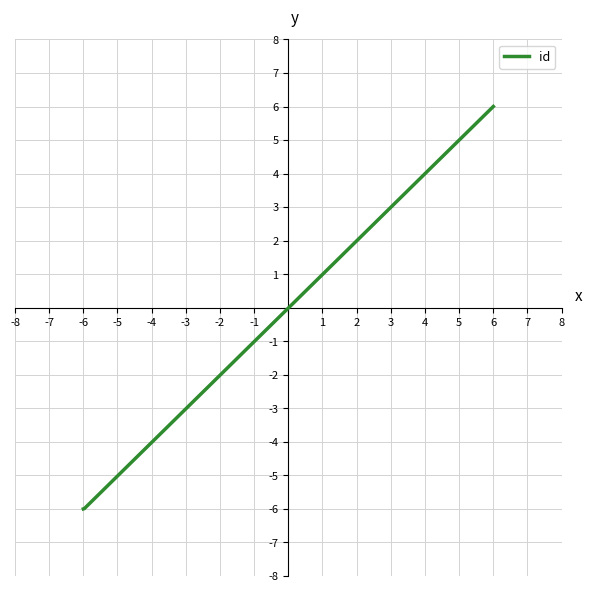

What is the sum of all values?

-6.0